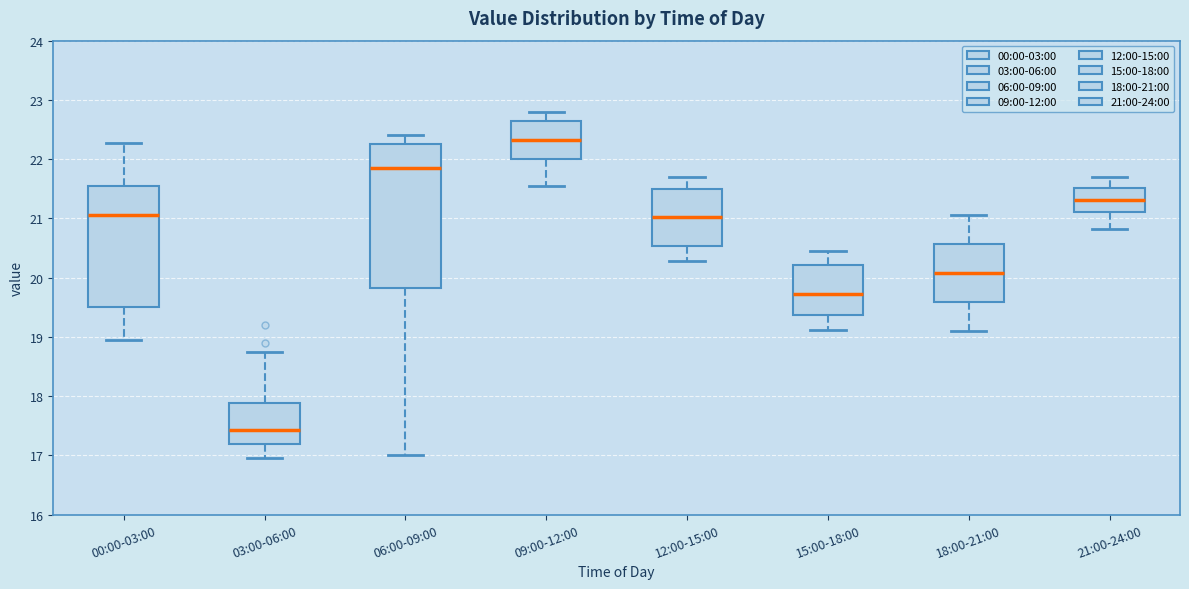

Comparing the boxes themselves (not the whiskers), which one is the tallest?

06:00-09:00